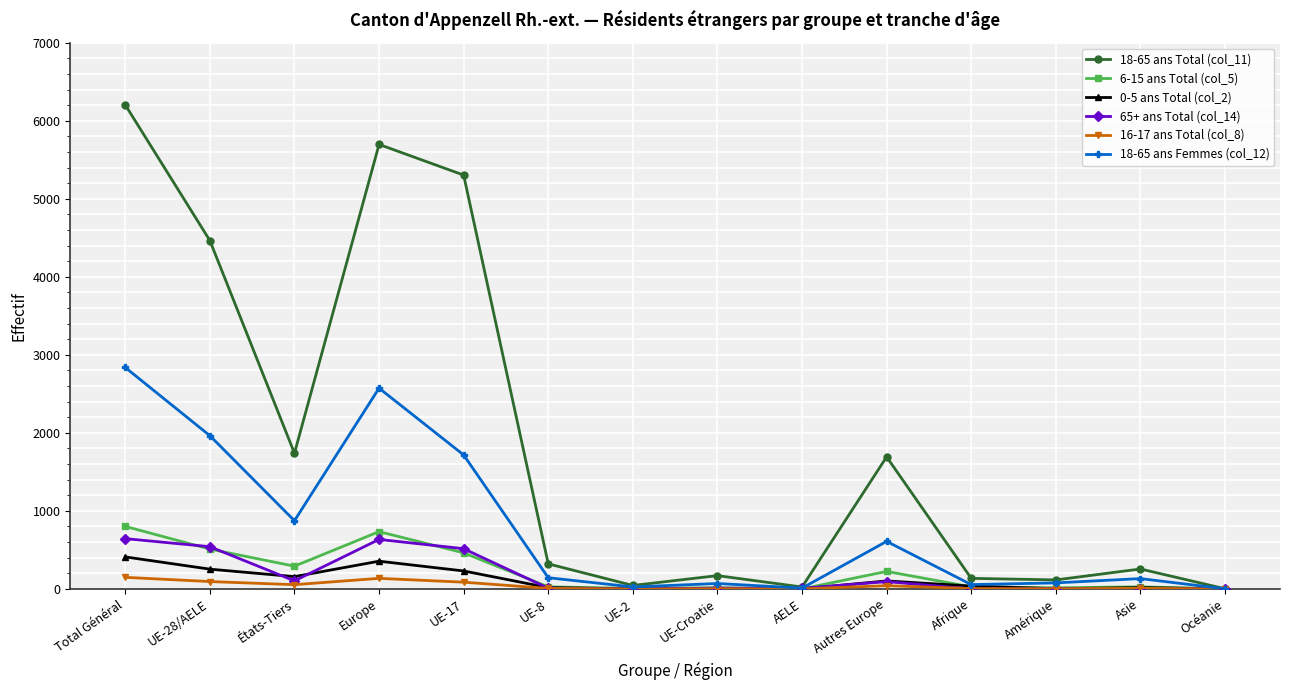

How many data points in 18-65 ans Total (col_11) are less than 321?

7